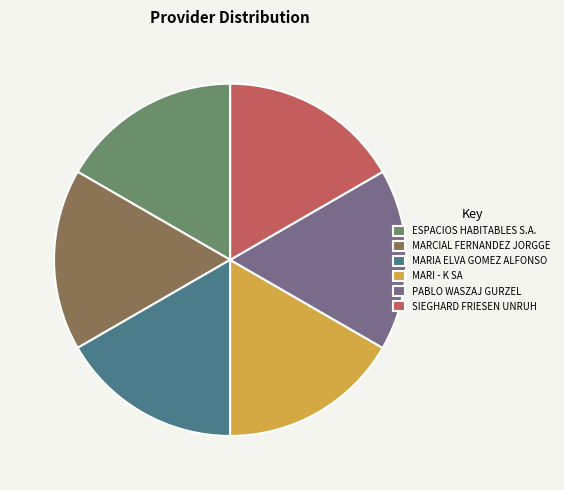

How many slices are in this pie chart?

6